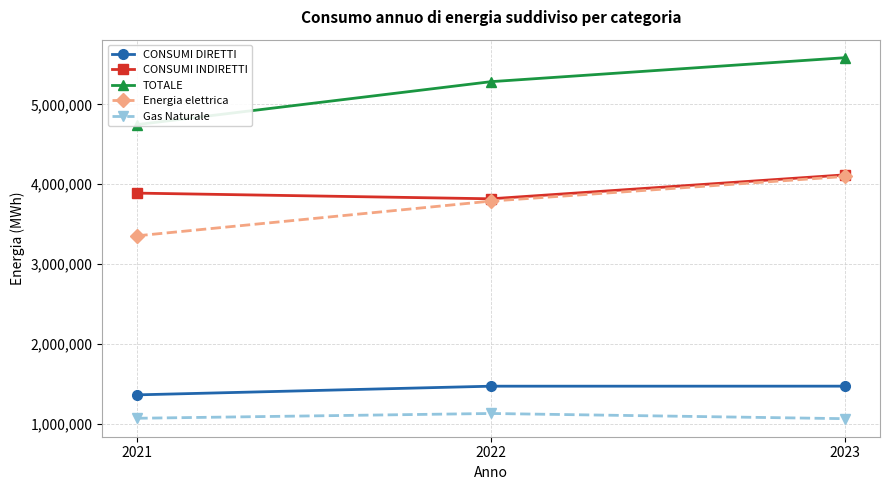

Is it true that CONSUMI INDIRETTI equals 3816882 at 2022?

True